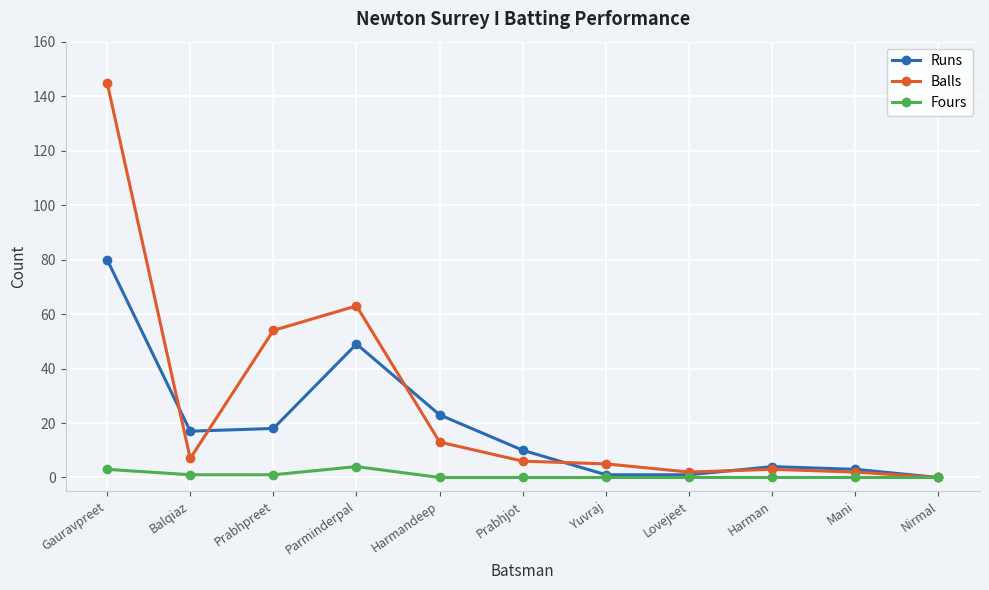

What are all the series names shown in the legend?

Runs, Balls, Fours